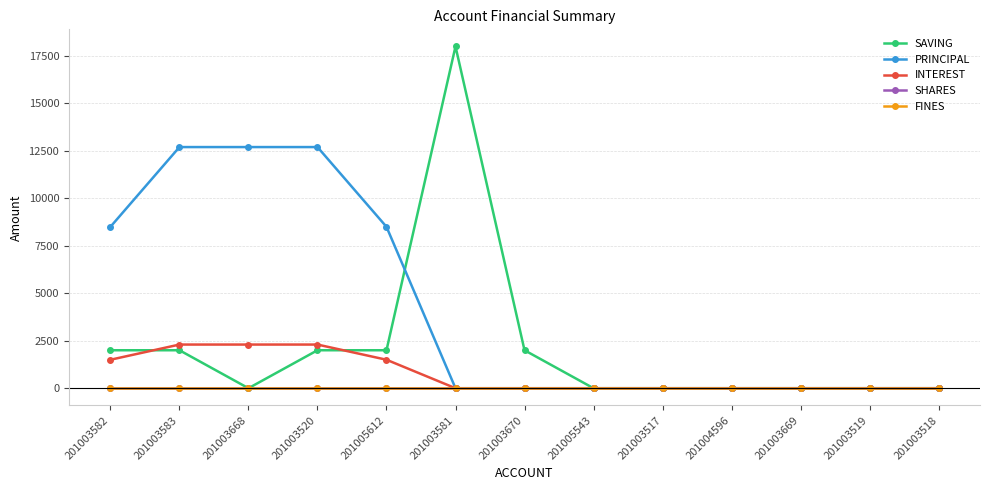

Is this an area chart (filled region under the line)?

No